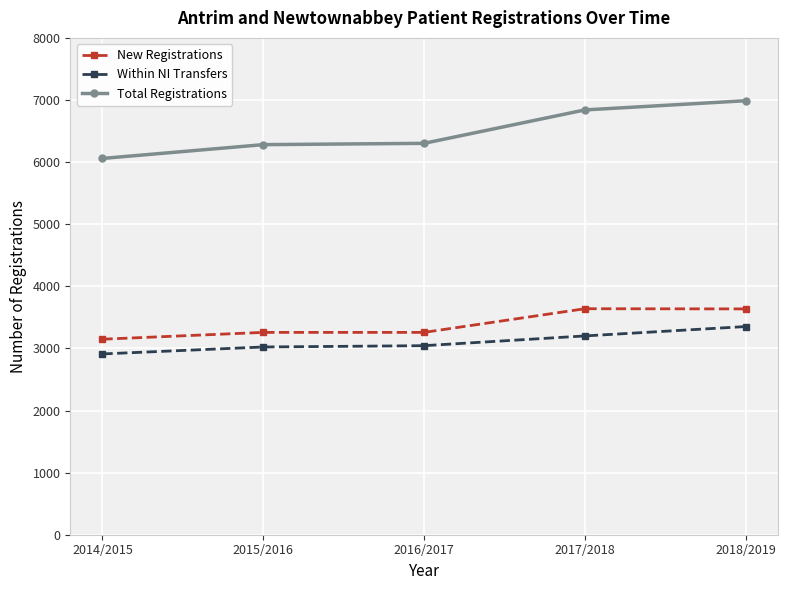

What is the maximum value for Within NI Transfers?

3352